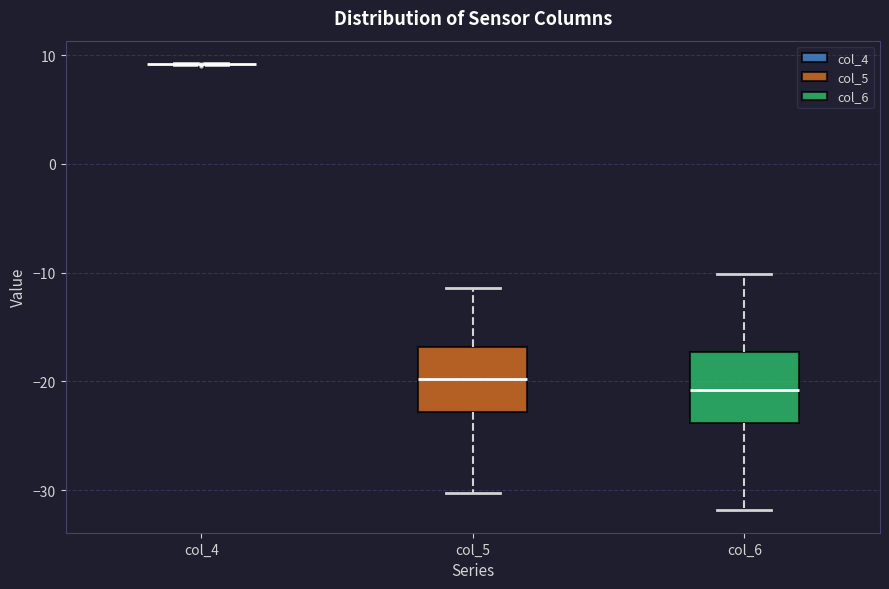

Reading left to right, transcribe this box plot: for each box, give where its median line is, the range the box spans, and where its two whiskers end, as read against the y-axis. The values are not printed on the chart, so give them approximately, as read against the axis.

col_4: box collapsed to a line at 9, whiskers 9 to 9
col_5: median -20, box -23 to -17, whiskers -30 to -11
col_6: median -21, box -24 to -17, whiskers -32 to -10